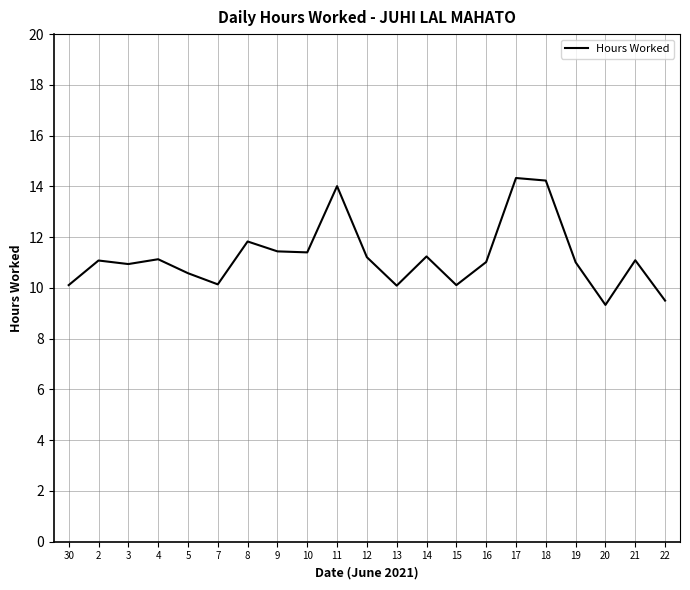

What is the greatest value displayed?

14.3